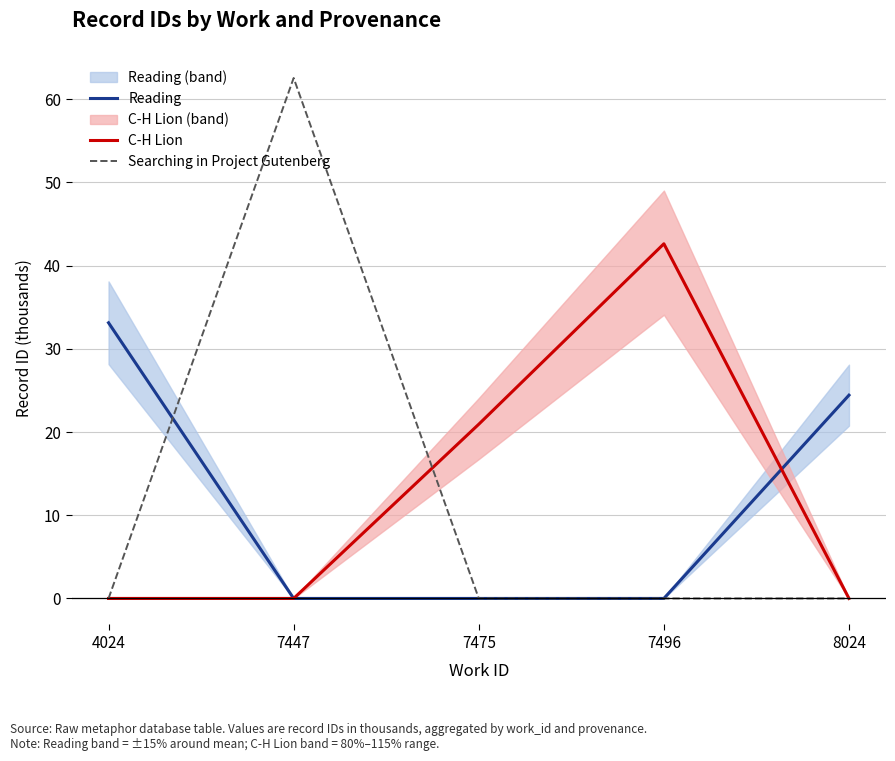

True or false: Searching in Project Gutenberg has a value of -28.8 at 4024.

False